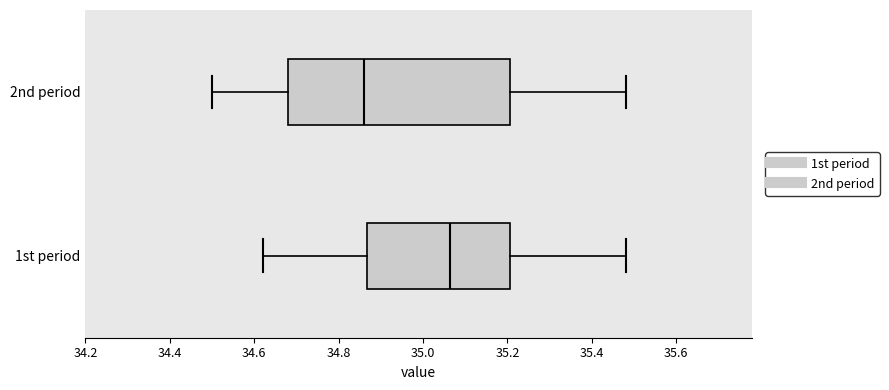

Reading bottom to top, read every box against the x-axis: the position of its median line, the range the box covers, and the ends of its whiskers. The values are not printed on the chart, so give them approximately, as read against the axis.

1st period: median 35.06, box 34.86 to 35.20, whiskers 34.62 to 35.48
2nd period: median 34.86, box 34.68 to 35.20, whiskers 34.50 to 35.48